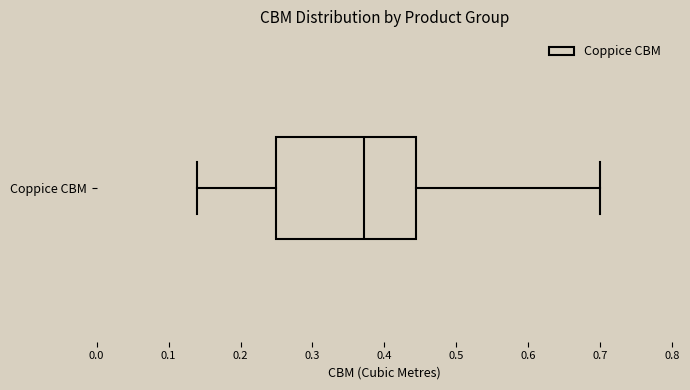

Read this box plot against the x-axis: the position of the median line, the range covered by the box, and the ends of both whiskers. The values are not printed on the chart, so give them approximately, as read against the axis.

median 0.37, box 0.25 to 0.44, whiskers 0.14 to 0.70